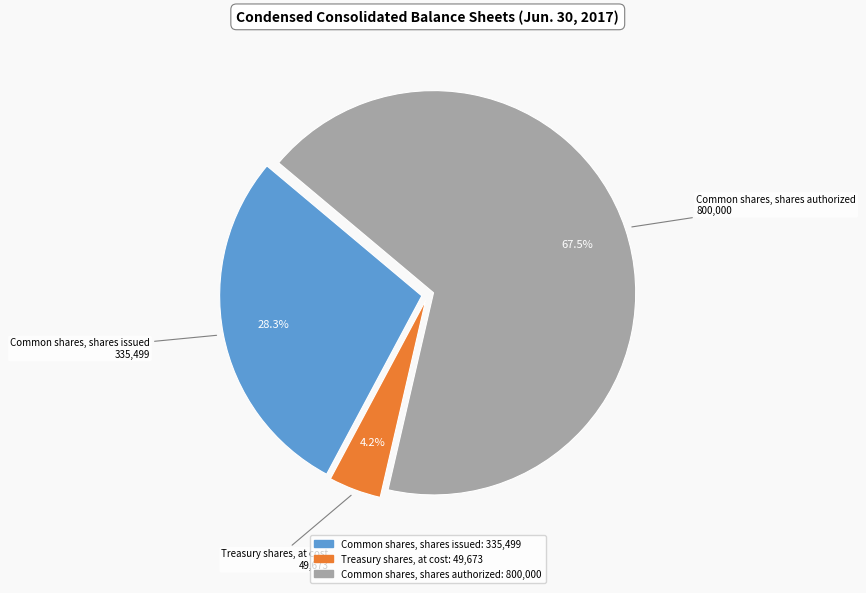

Approximately how many times larger is the value at Common shares, shares issued compared to Common shares, shares authorized?

0.4